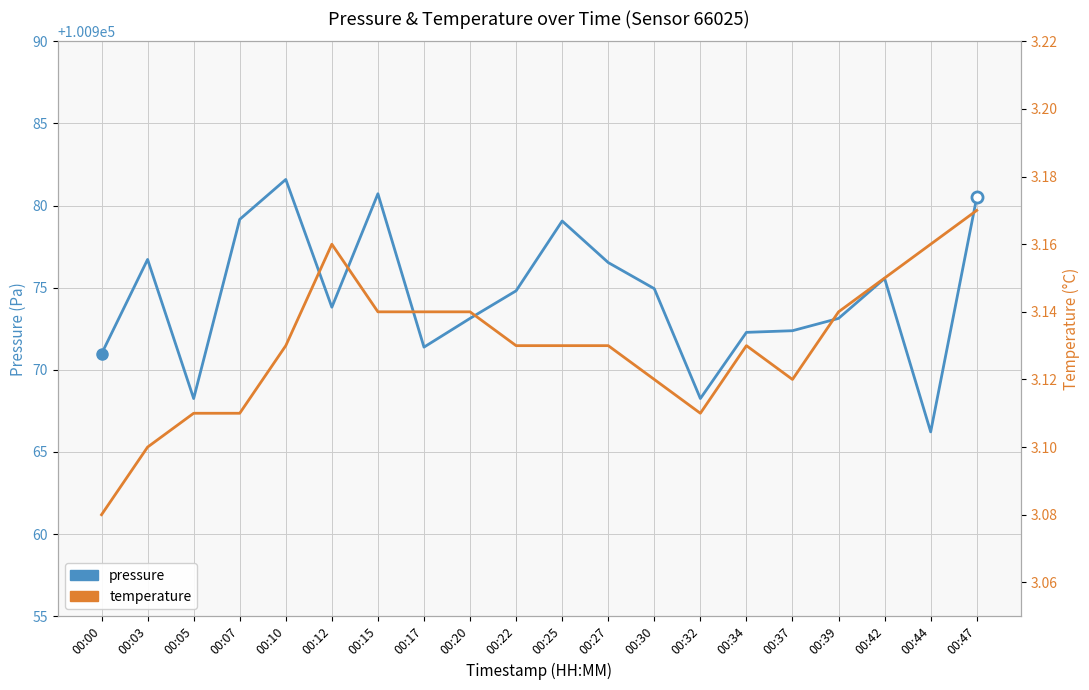

Which series has the largest range (max minus min)?

pressure